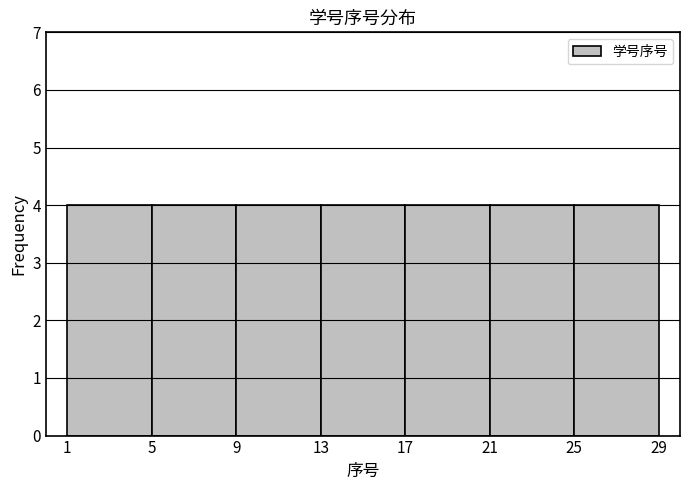

Reading left to right, list every bar in this chart as the range it spans on the x-axis followed by its height. The values are not printed on the chart, so give them approximately, as read against the axis.

1 to 5: 4
5 to 9: 4
9 to 13: 4
13 to 17: 4
17 to 21: 4
21 to 25: 4
25 to 29: 4